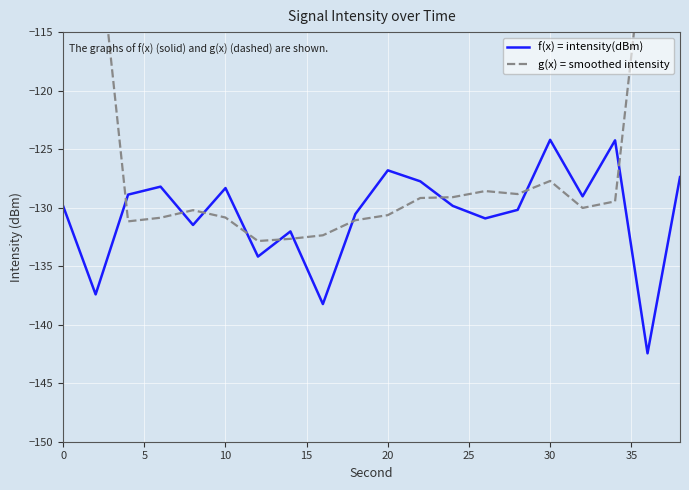

What is the difference between the second highest and second lowest values in the g(x) = smoothed intensity series?

53.4